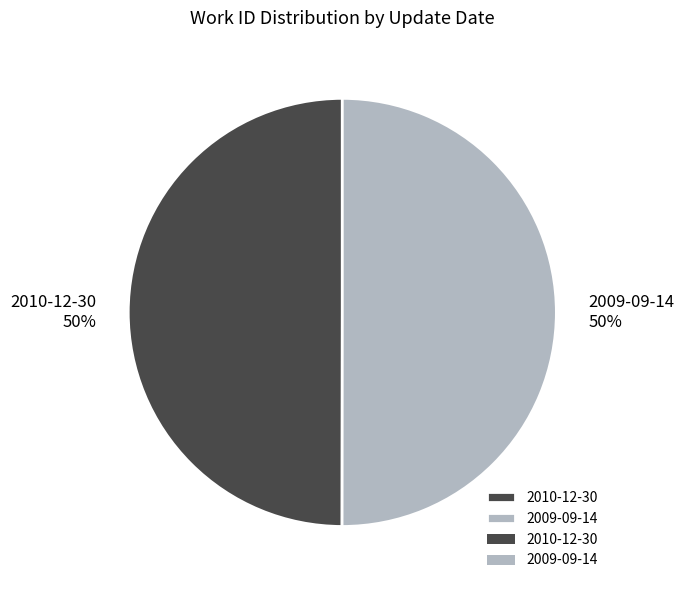

Approximately how many times larger is the value at 2009-09-14 compared to 2010-12-30?

1.0